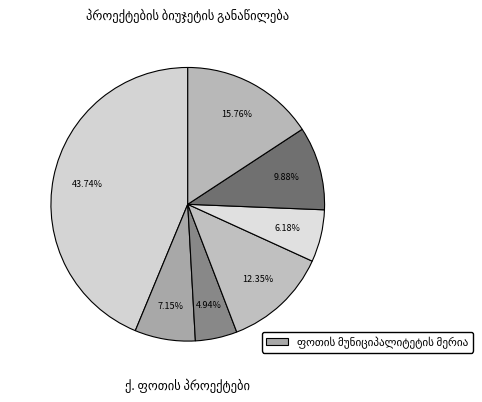

How many slices are in this pie chart?

7